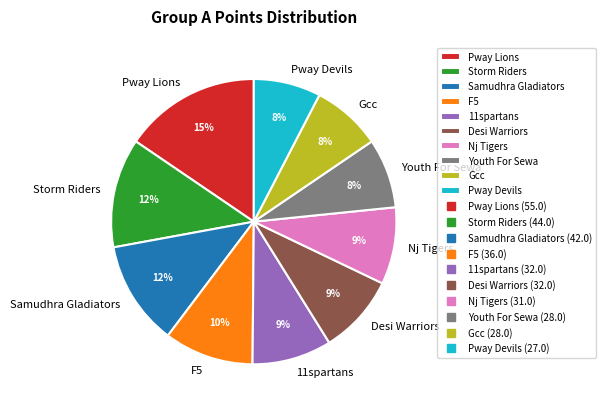

To the nearest percent, what is the combined percentage of F5 and Gcc?

18%